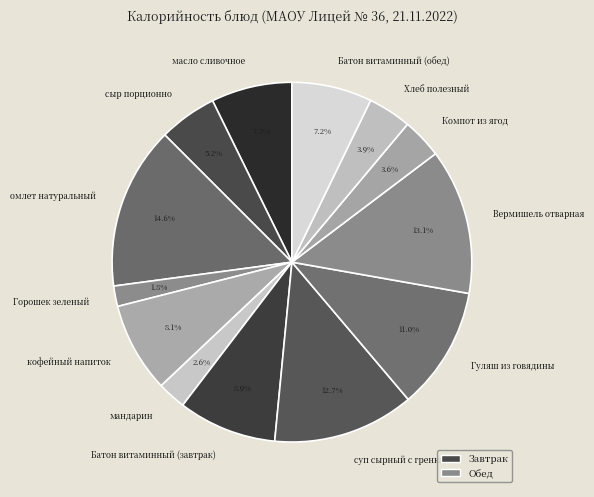

Is there any slice that represents more than half of the pie?

No